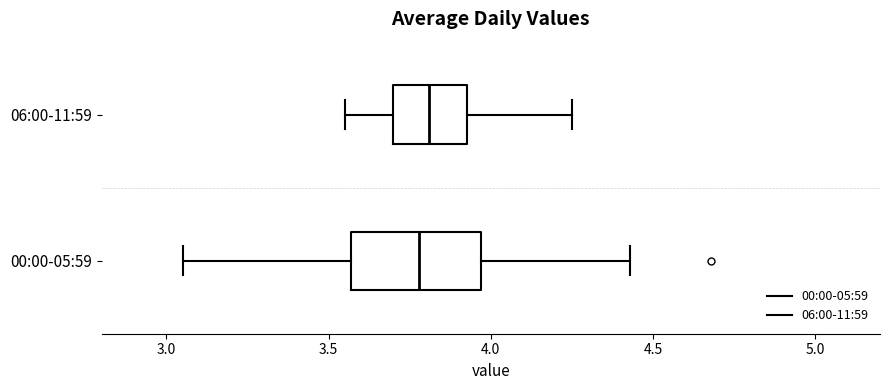

Reading bottom to top, transcribe this box plot: for each box, give where its median line is, the range the box spans, and where its two whiskers end, as read against the x-axis. The values are not printed on the chart, so give them approximately, as read against the axis.

00:00-05:59: median 3.80, box 3.55 to 3.95, whiskers 3.05 to 4.45
06:00-11:59: median 3.80, box 3.70 to 3.95, whiskers 3.55 to 4.25